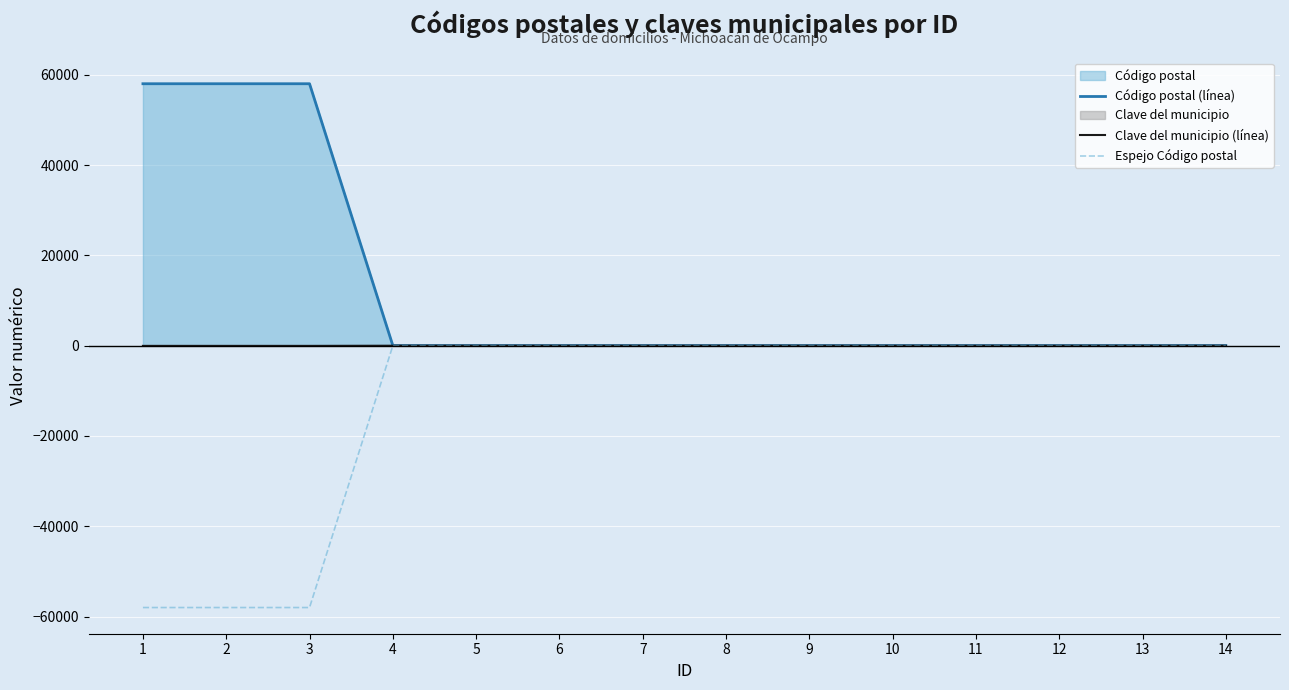

True or false: Espejo Código postal and Código postal (línea) intersect in this chart.

False